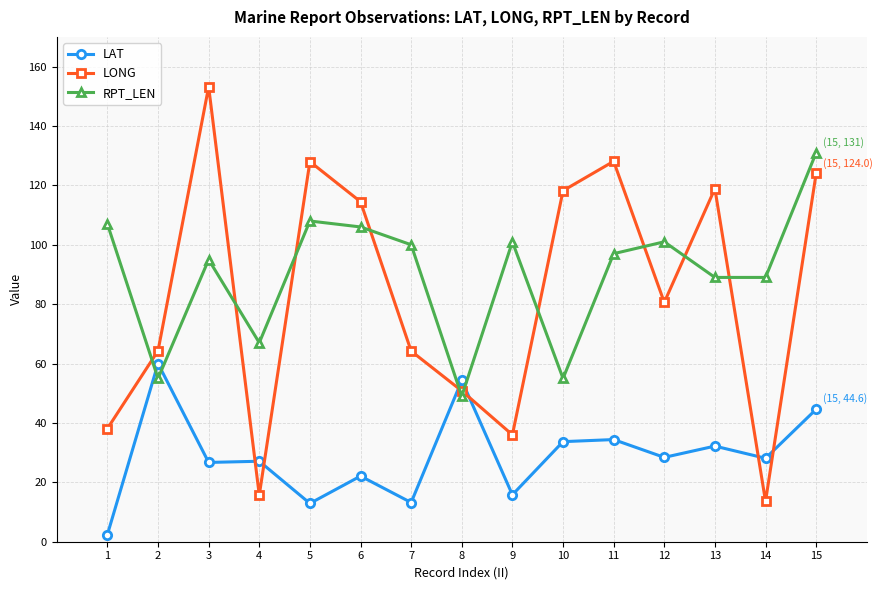

What is the maximum value for RPT_LEN?

131.0